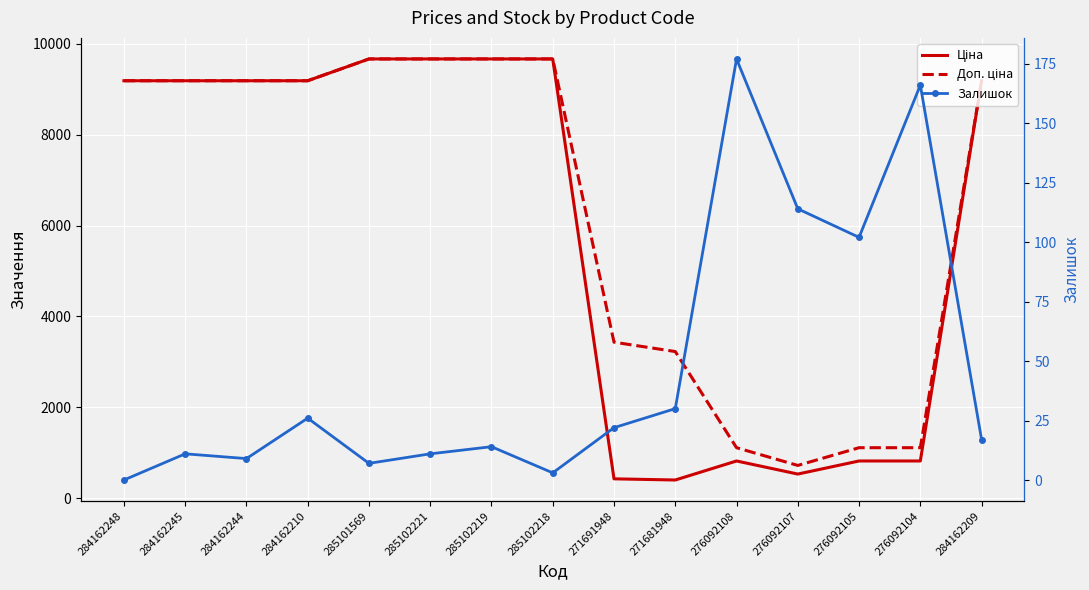

How many lines are shown in the chart?

3